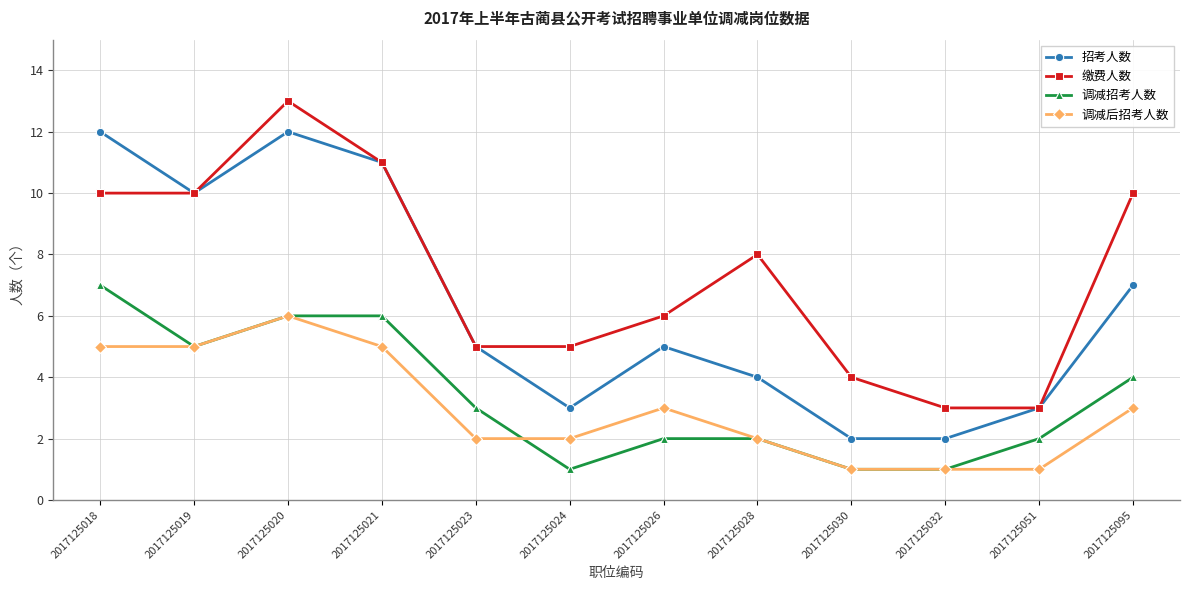

How many data points does each series have?

12